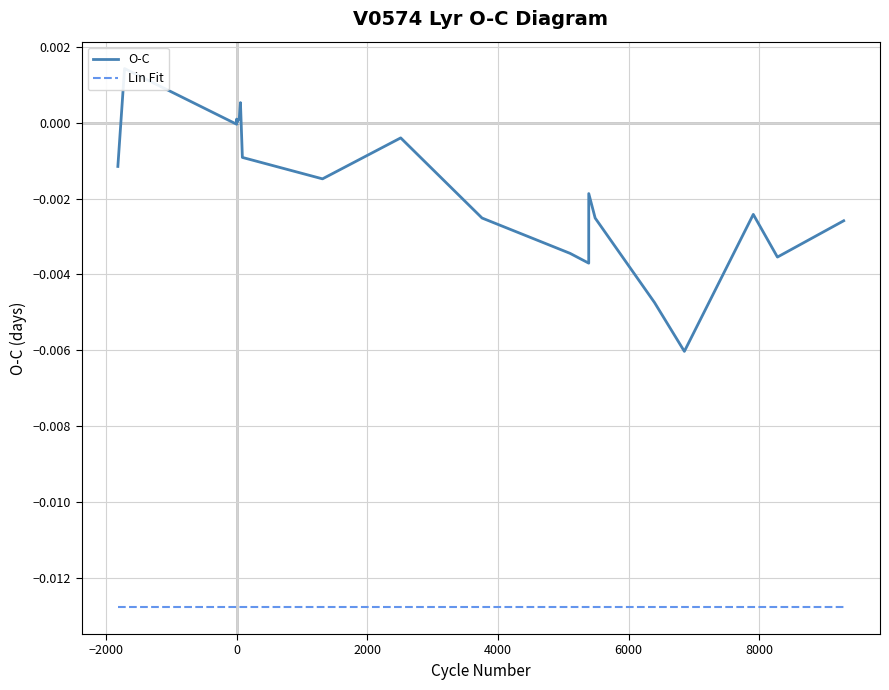

True or false: Lin Fit and O-C cross at least once.

False